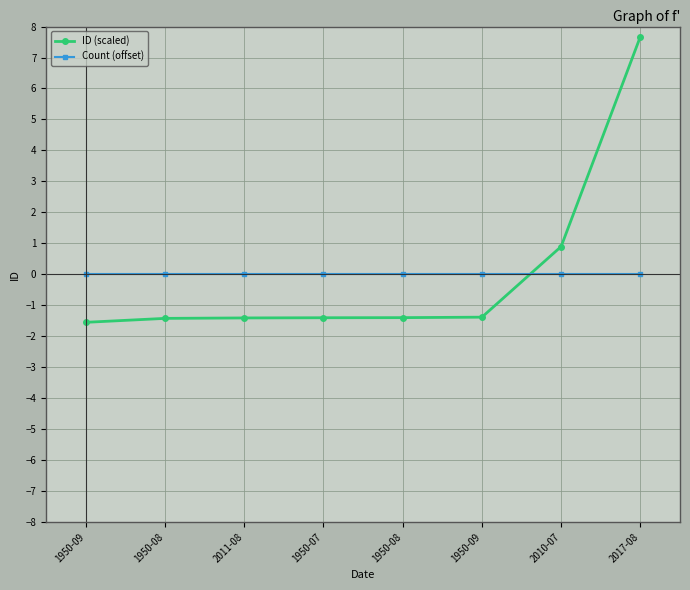

How many distinct data groups are displayed?

2